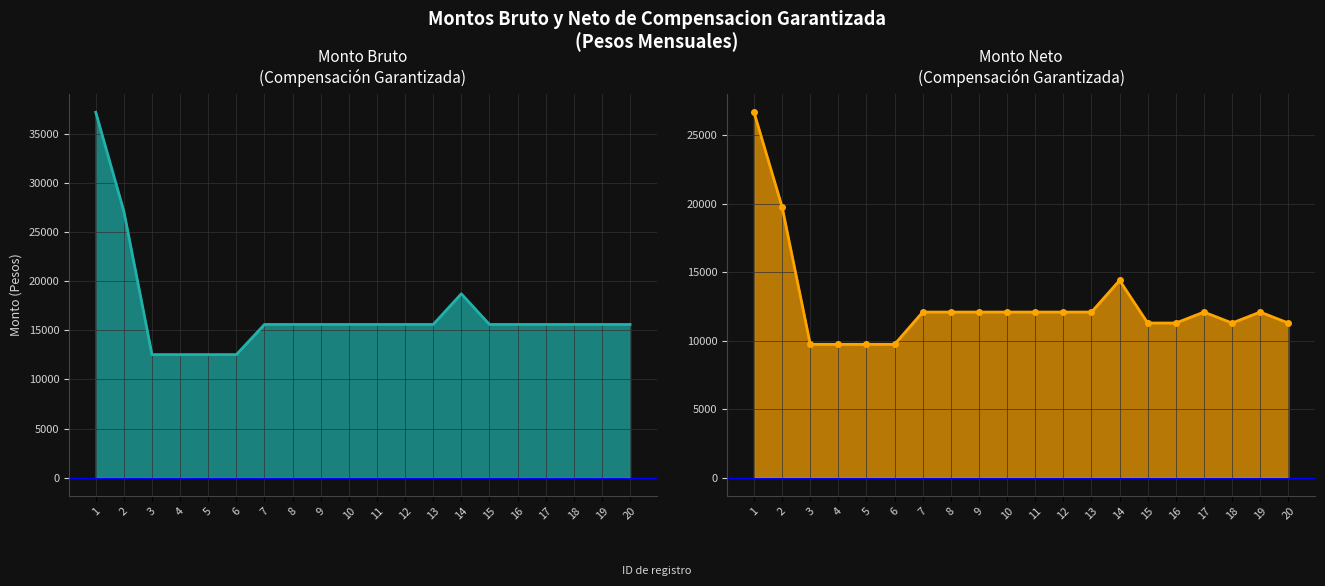

Is it true that Monto bruto equals 15585.6 at 9?

True